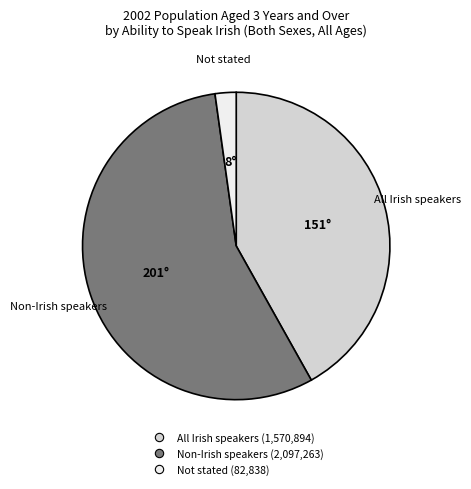

Between Non-Irish speakers and Not stated, which is larger?

Non-Irish speakers